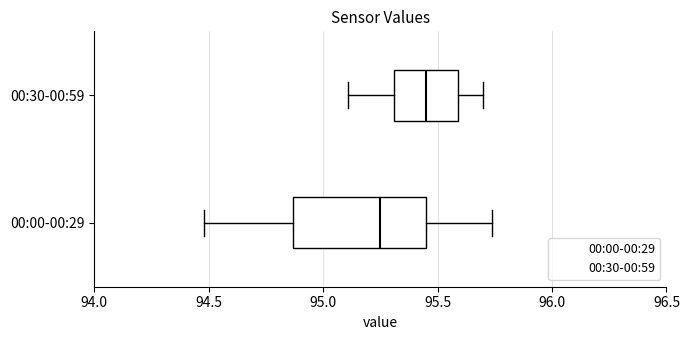

Which box's median line is the furthest to the right?

00:30-00:59